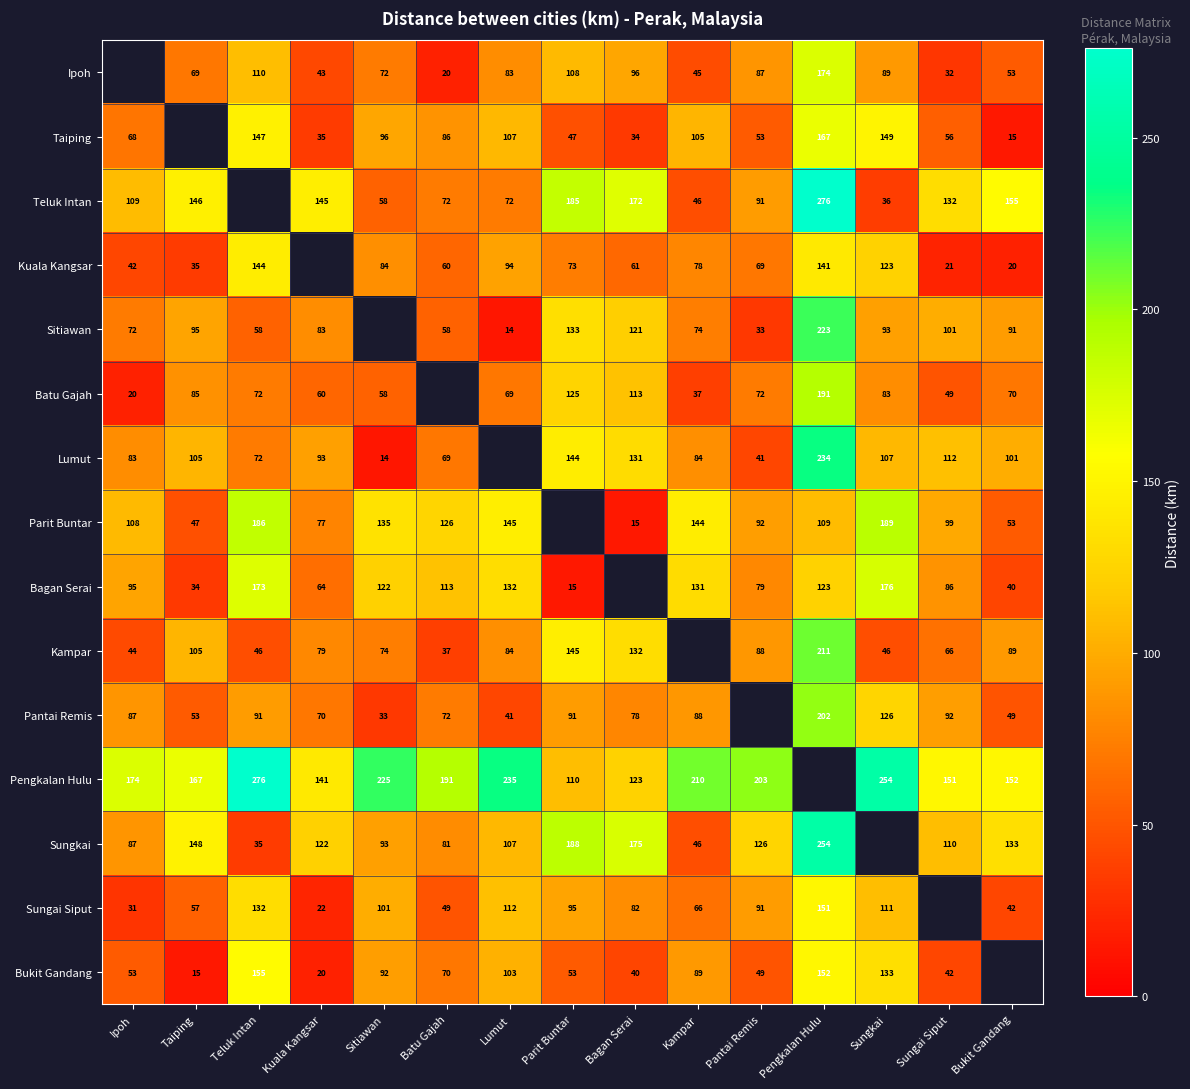

Is it true that Pantai Remis equals 33 at Teluk Intan?

False